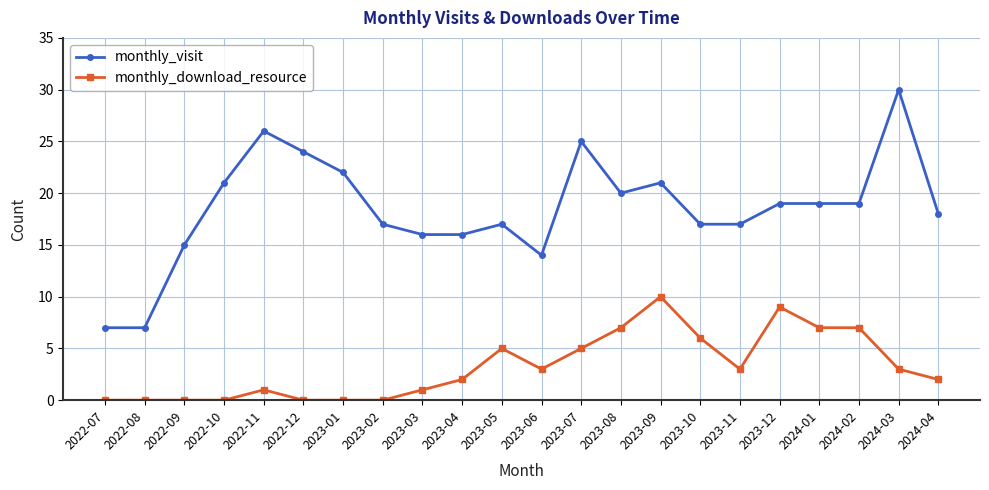

Rank the series by their maximum value, from lowest to highest.

monthly_download_resource, monthly_visit